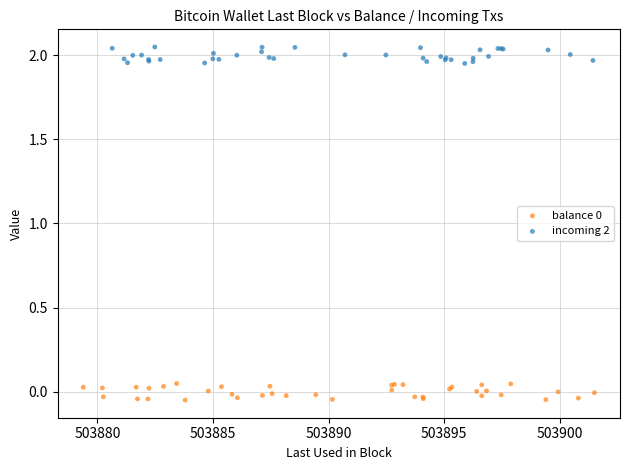

Which series reaches the maximum Y coordinate?

incoming 2